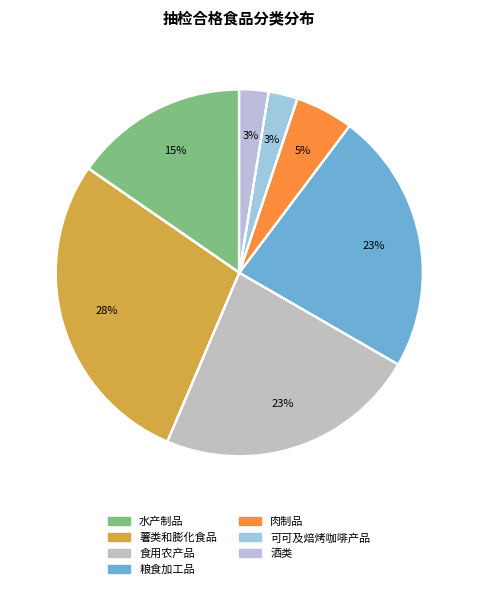

What percentage is the 粮食加工品 slice, to the nearest percent?

23%